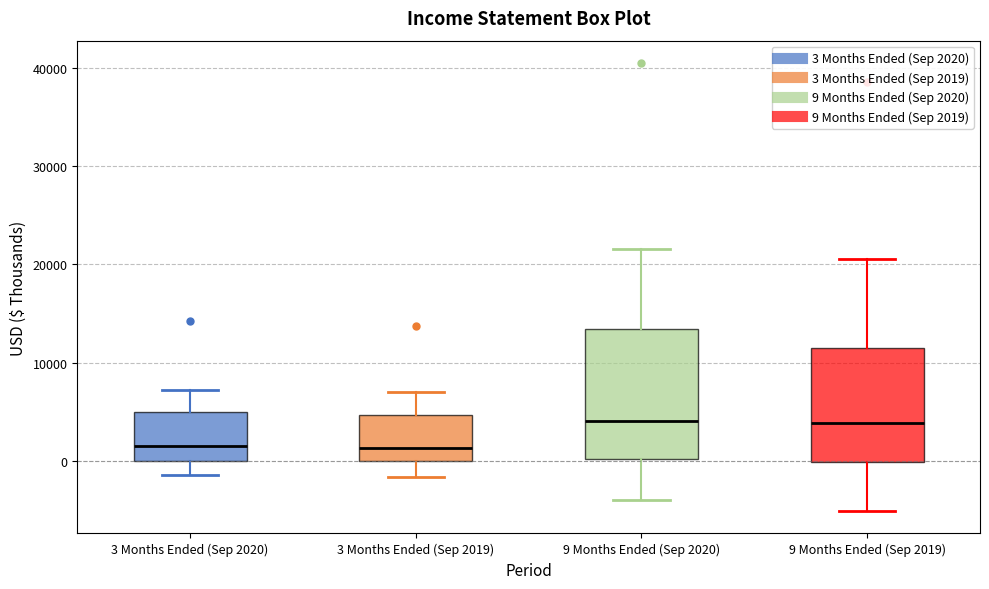

Reading left to right, transcribe this box plot: for each box, give where its median line is, the range the box spans, and where its two whiskers end, as read against the y-axis. The values are not printed on the chart, so give them approximately, as read against the axis.

3 Months Ended (Sep 2020): median 1000, box 0 to 5000, whiskers -1000 to 7000
3 Months Ended (Sep 2019): median 1000, box 0 to 5000, whiskers -2000 to 7000
9 Months Ended (Sep 2020): median 4000, box 0 to 13000, whiskers -4000 to 22000
9 Months Ended (Sep 2019): median 4000, box 0 to 12000, whiskers -5000 to 20000